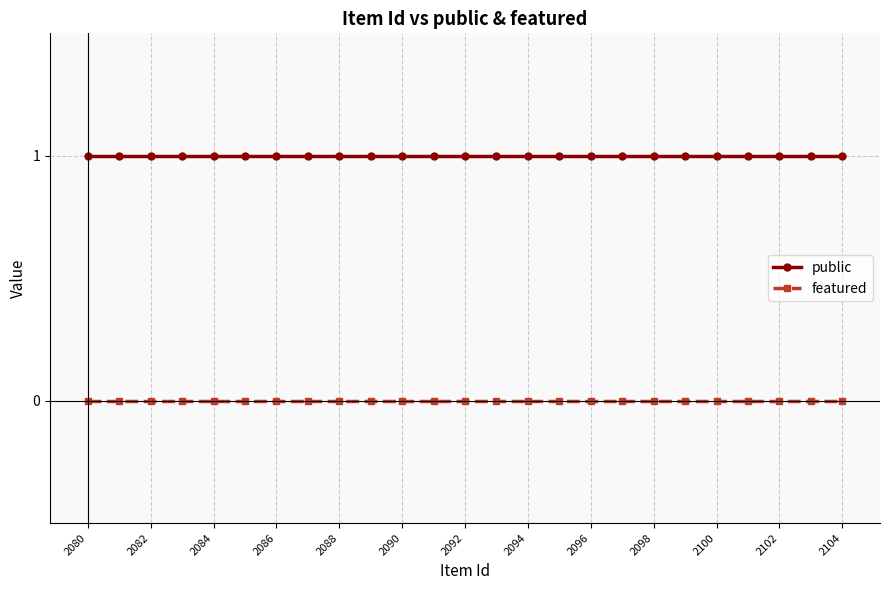

Does the chart display data point markers on the line(s)?

Yes